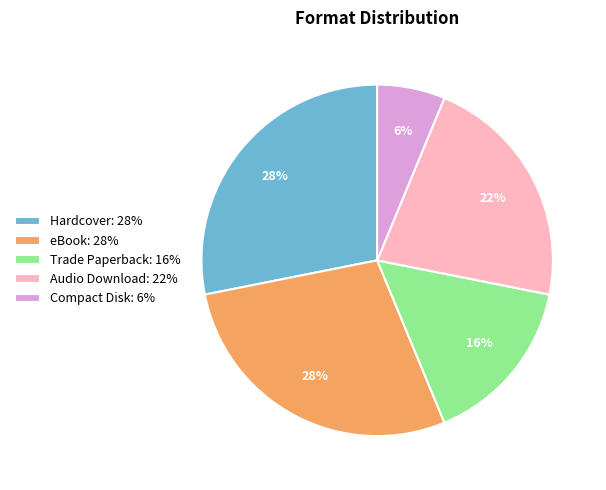

Approximately how many times larger is the value at Audio Download: 22% compared to Hardcover: 28%?

0.8